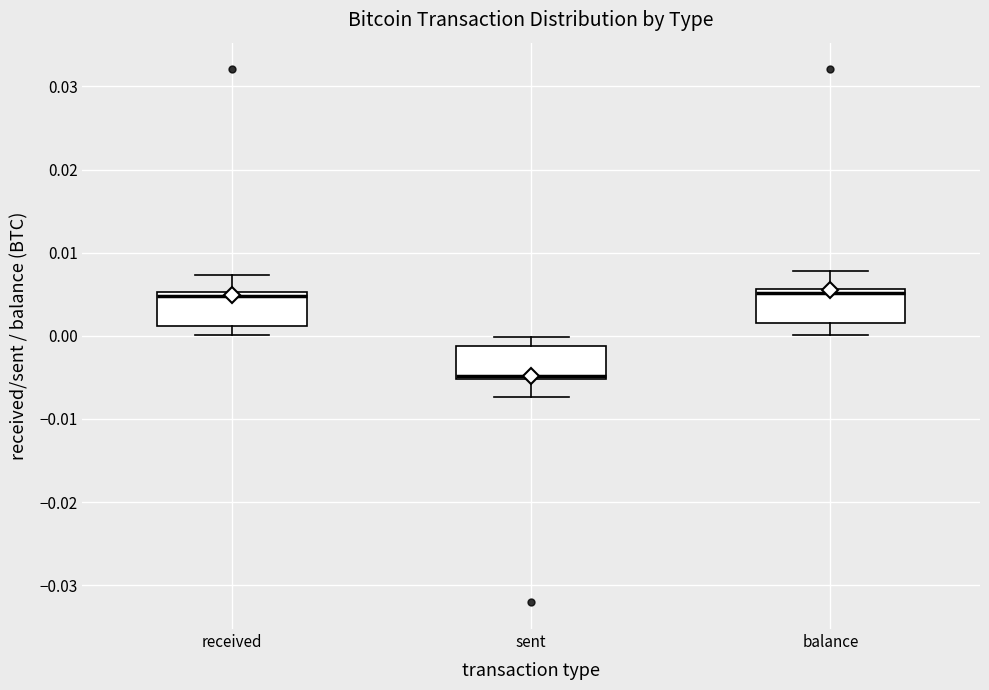

Where is the lower edge of the box for sent on the y-axis? The values are not printed on the chart, so give them approximately, as read against the axis.

-0.005